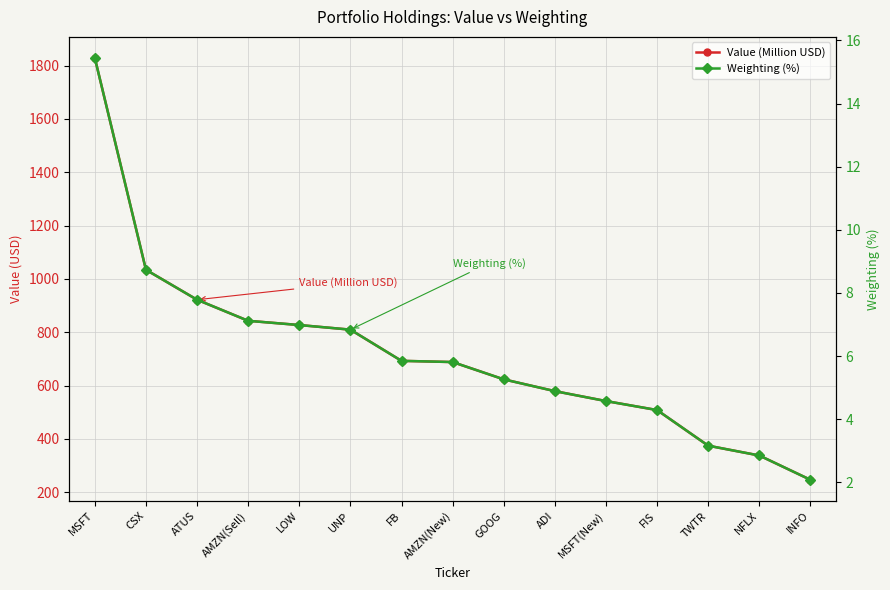

Which series changed the most between MSFT and AMZN(New)?

Value (Million USD)